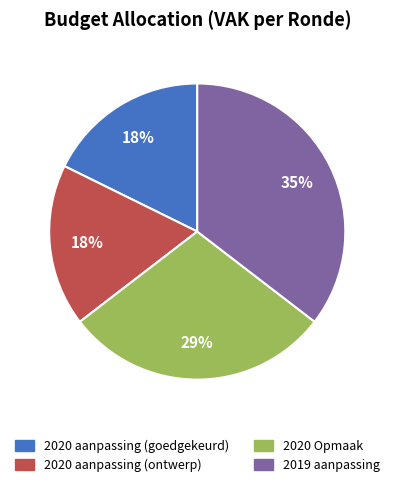

Count the number of slices in the pie.

4